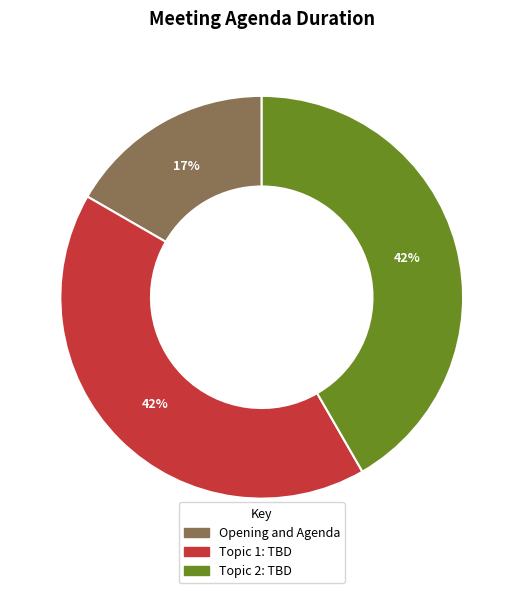

To the nearest percent, what percentage of the pie is Opening and Agenda?

17%